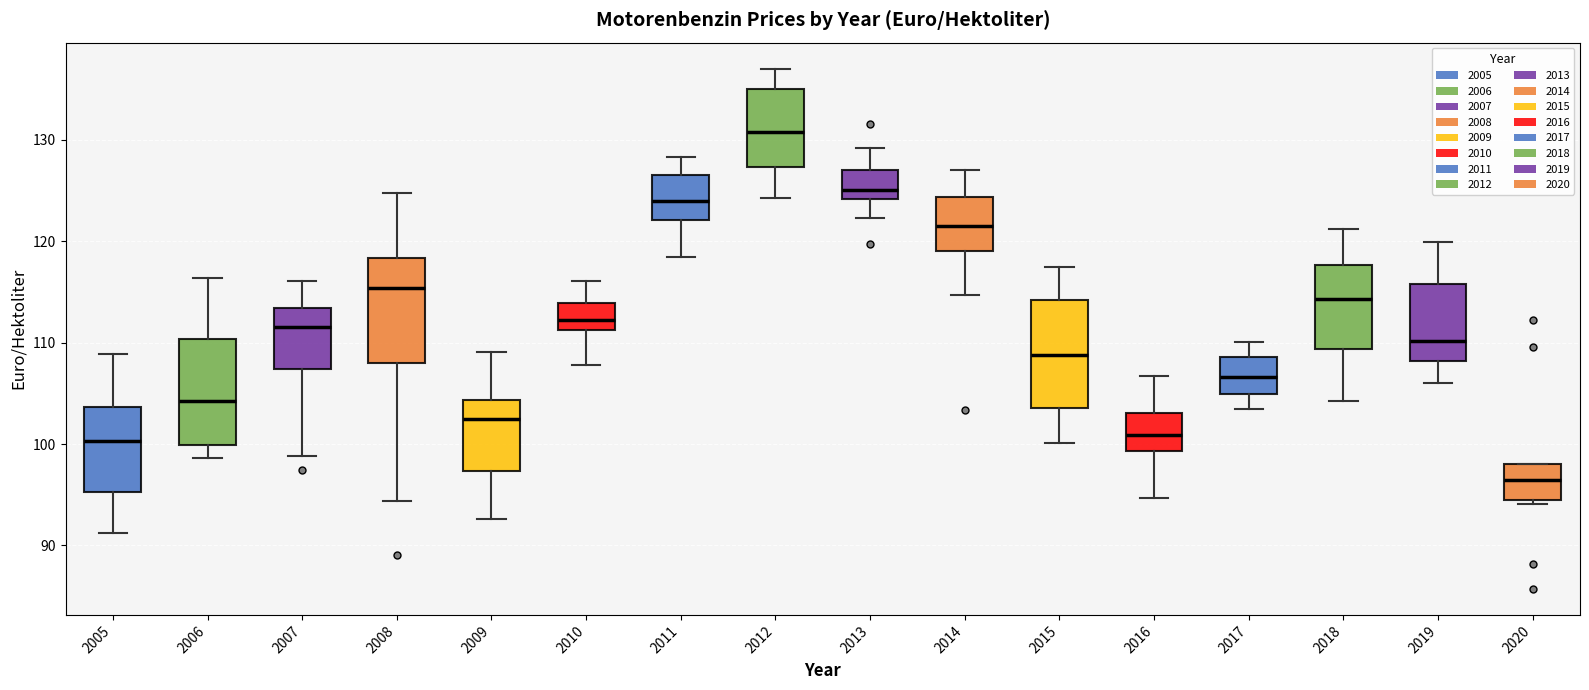

Reading left to right, read every box against the y-axis: the position of its median line, the range the box covers, and the ends of its whiskers. The values are not printed on the chart, so give them approximately, as read against the axis.

2005: median 100, box 95 to 104, whiskers 91 to 109
2006: median 104, box 100 to 110, whiskers 99 to 116
2007: median 112, box 107 to 113, whiskers 99 to 116
2008: median 115, box 108 to 118, whiskers 94 to 125
2009: median 102, box 97 to 104, whiskers 93 to 109
2010: median 112, box 111 to 114, whiskers 108 to 116
2011: median 124, box 122 to 127, whiskers 118 to 128
2012: median 131, box 127 to 135, whiskers 124 to 137
2013: median 125, box 124 to 127, whiskers 122 to 129
2014: median 121, box 119 to 124, whiskers 115 to 127
2015: median 109, box 104 to 114, whiskers 100 to 118
2016: median 101, box 99 to 103, whiskers 95 to 107
2017: median 107, box 105 to 109, whiskers 103 to 110
2018: median 114, box 109 to 118, whiskers 104 to 121
2019: median 110, box 108 to 116, whiskers 106 to 120
2020: median 96, box 94 to 98, whiskers 94 (just below the box's lower edge) to 98